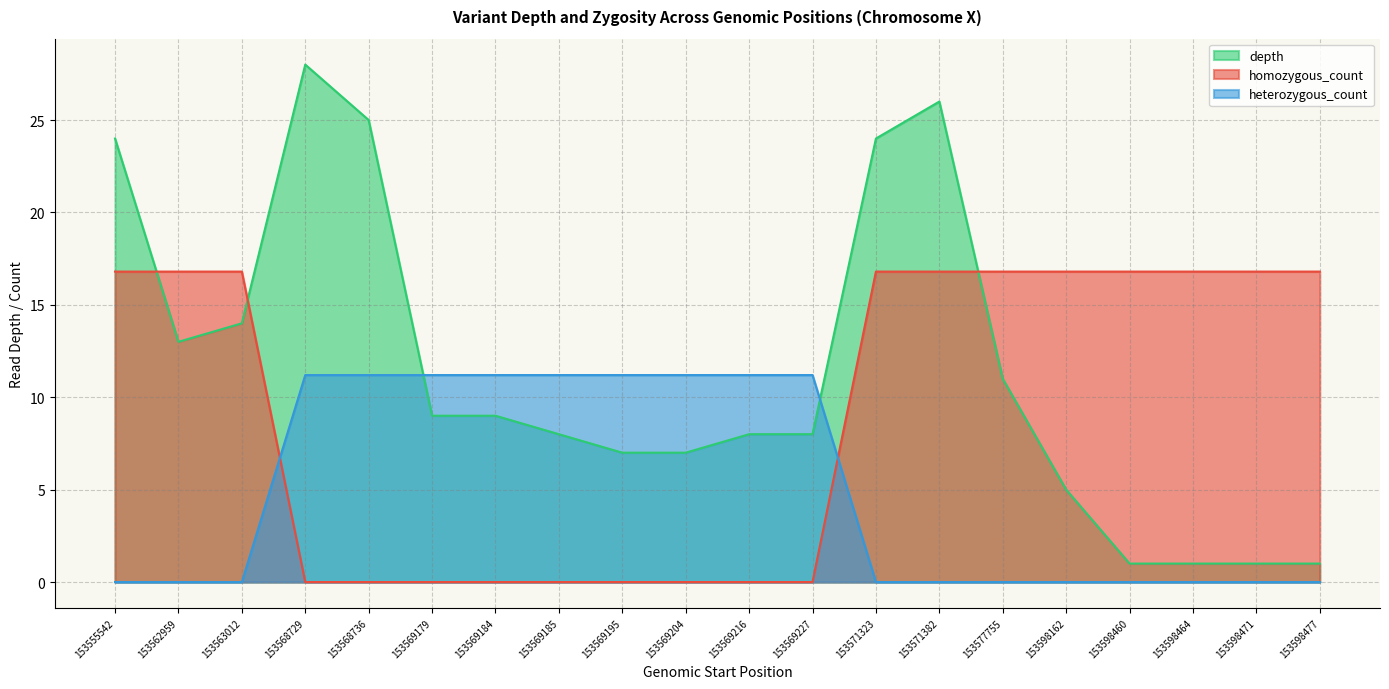

Reading left to right, what are all the values shown in this chart?

depth: 153555542=24.0	153562959=13.0	153563012=14.0	153568729=28.0	153568736=25.0	153569179=9.0	153569184=9.0	153569185=8.0	153569195=7.0	153569204=7.0	153569216=8.0	153569227=8.0	153571323=24.0	153571382=26.0	153577755=11.0	153598162=5.0	153598460=1.0	153598464=1.0	153598471=1.0	153598477=1.0
homozygous_count: 153555542=16.8	153562959=16.8	153563012=16.8	153568729=0.0	153568736=0.0	153569179=0.0	153569184=0.0	153569185=0.0	153569195=0.0	153569204=0.0	153569216=0.0	153569227=0.0	153571323=16.8	153571382=16.8	153577755=16.8	153598162=16.8	153598460=16.8	153598464=16.8	153598471=16.8	153598477=16.8
heterozygous_count: 153555542=0.0	153562959=0.0	153563012=0.0	153568729=11.2	153568736=11.2	153569179=11.2	153569184=11.2	153569185=11.2	153569195=11.2	153569204=11.2	153569216=11.2	153569227=11.2	153571323=0.0	153571382=0.0	153577755=0.0	153598162=0.0	153598460=0.0	153598464=0.0	153598471=0.0	153598477=0.0